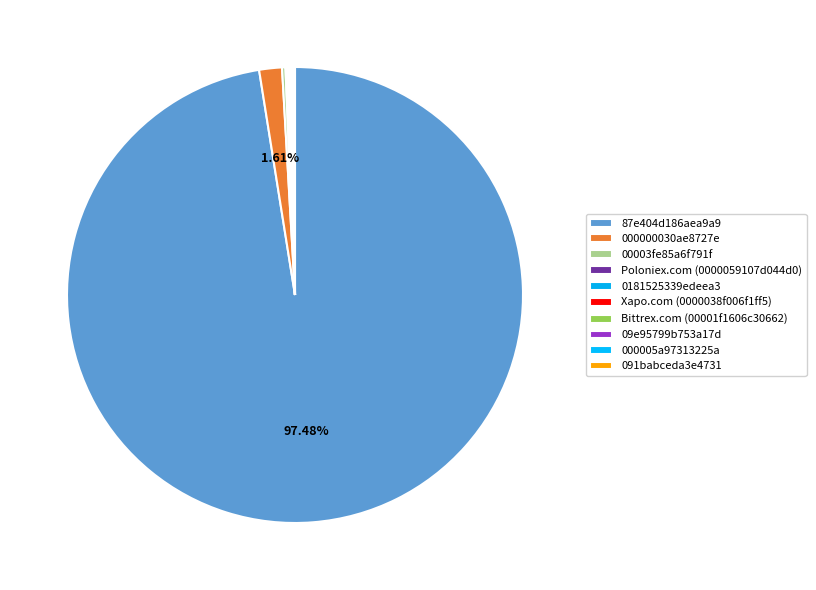

What is the majority slice?

87e404d186aea9a9